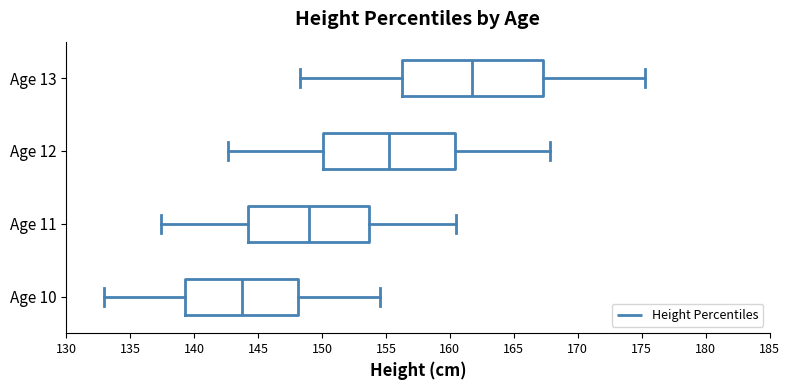

Which box's median line is the furthest to the left?

Age 10